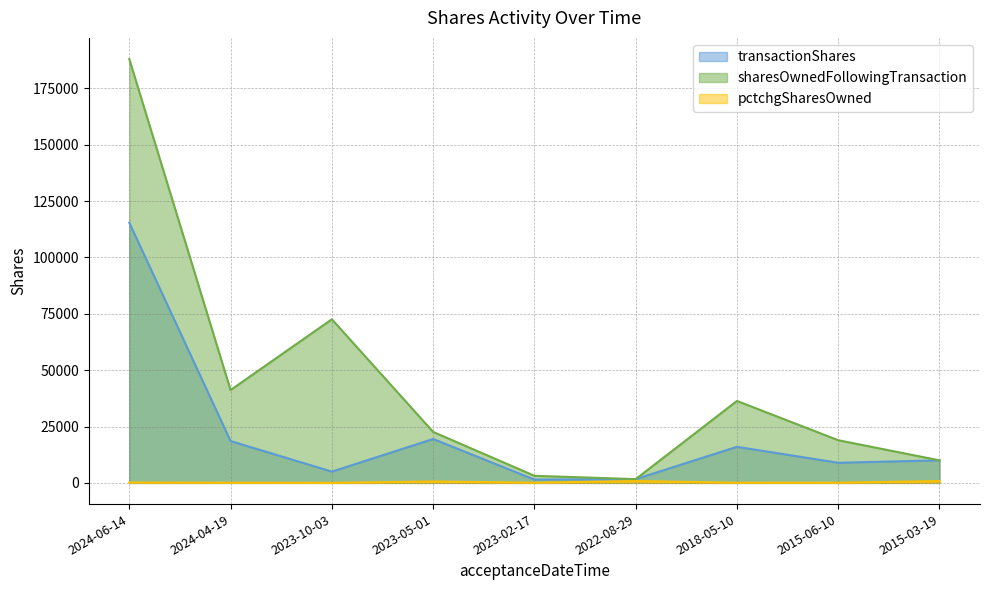

What are all the series names shown in the legend?

transactionShares, sharesOwnedFollowingTransaction, pctchgSharesOwned